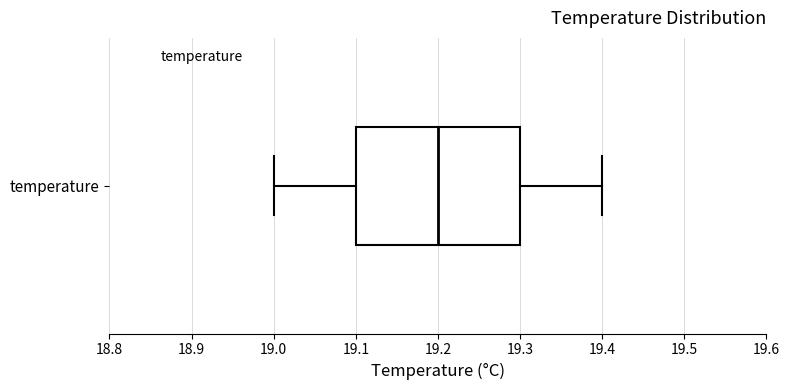

Where is the left edge of the box for temperature on the x-axis? The values are not printed on the chart, so give them approximately, as read against the axis.

19.1